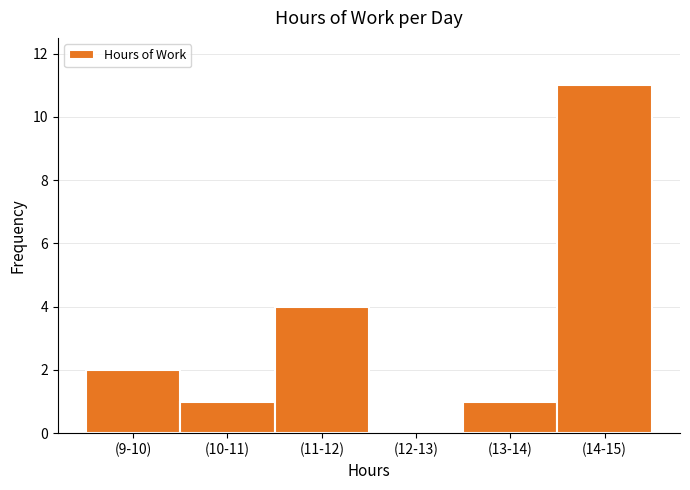

Reading left to right, extract all data points from this chart.

(9-10)=2	(10-11)=1	(11-12)=4	(12-13)=0	(13-14)=1	(14-15)=11